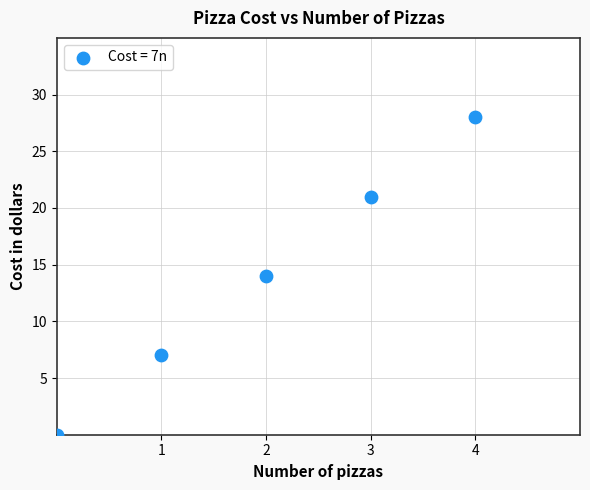

What is the range of Y values (max minus min)?

28